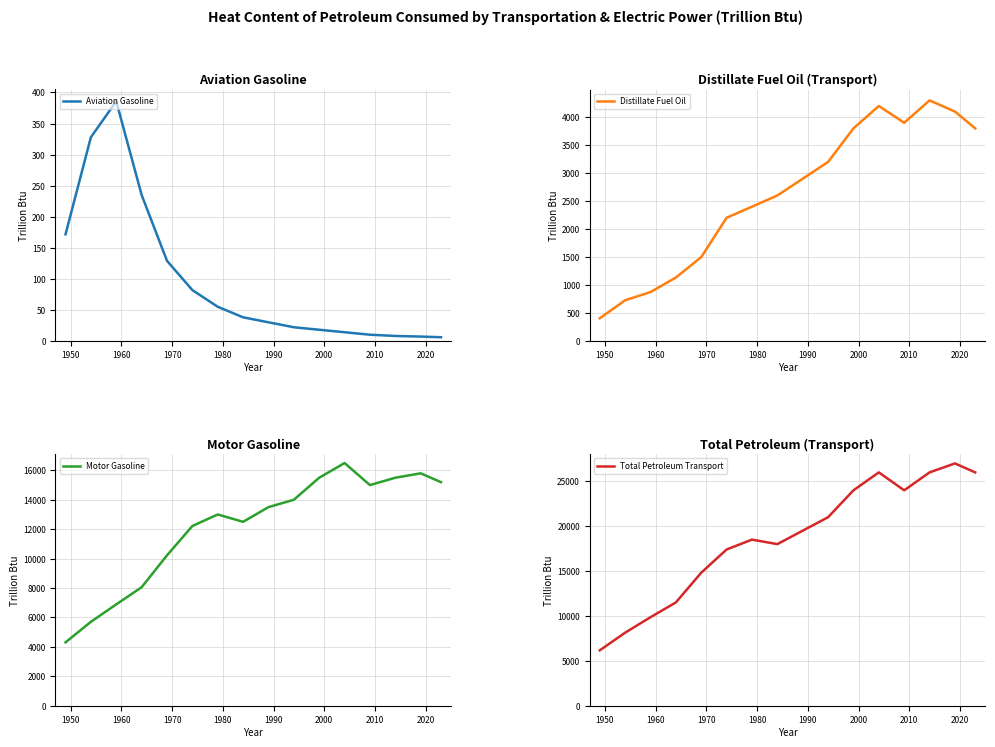

What is the maximum value for Aviation Gasoline?

385.8